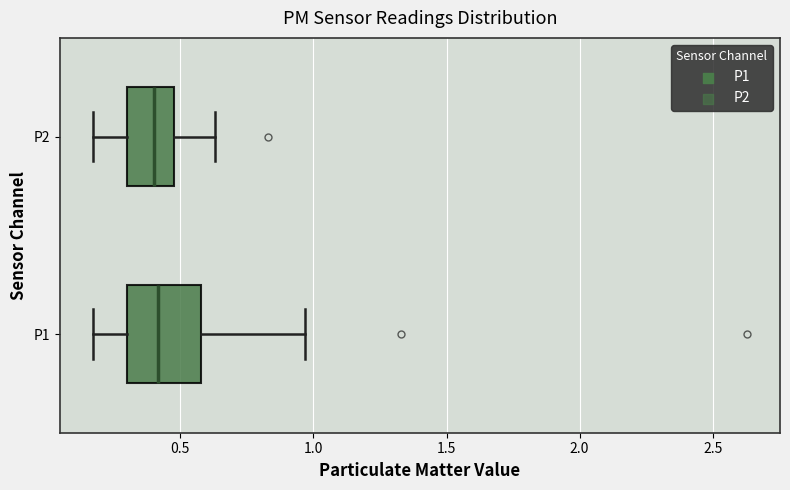

Where is the right edge of the box for P2 on the x-axis? The values are not printed on the chart, so give them approximately, as read against the axis.

0.50